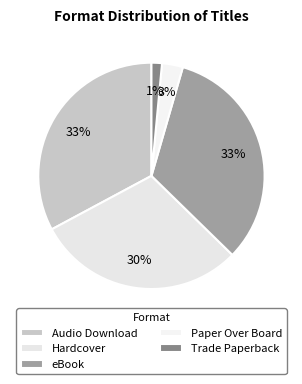

To the nearest percent, what percentage of the pie is eBook?

33%